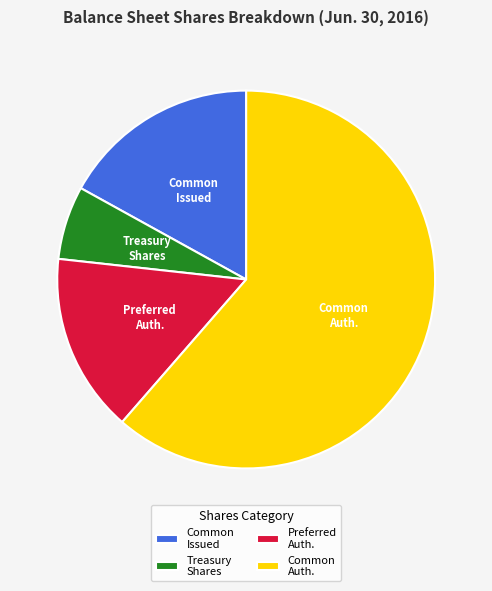

What is the largest slice in the pie chart?

Common Auth.